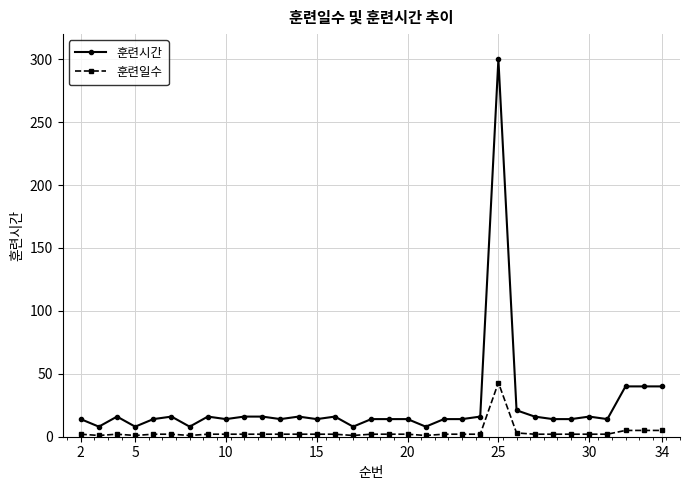

True or false: 훈련일수 and 훈련시간 intersect in this chart.

False